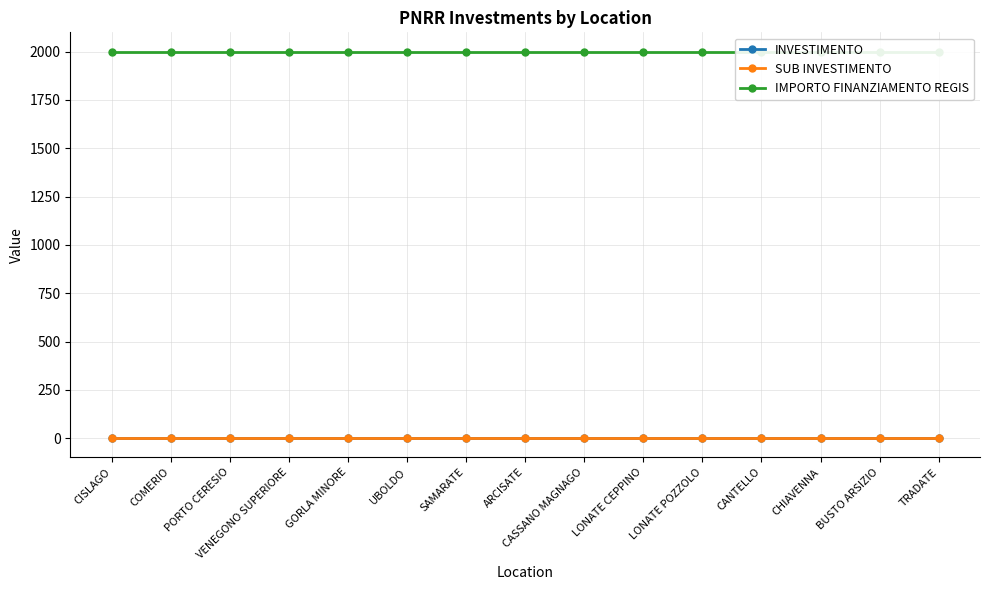

Is it true that SUB INVESTIMENTO equals 0.5 at COMERIO?

False